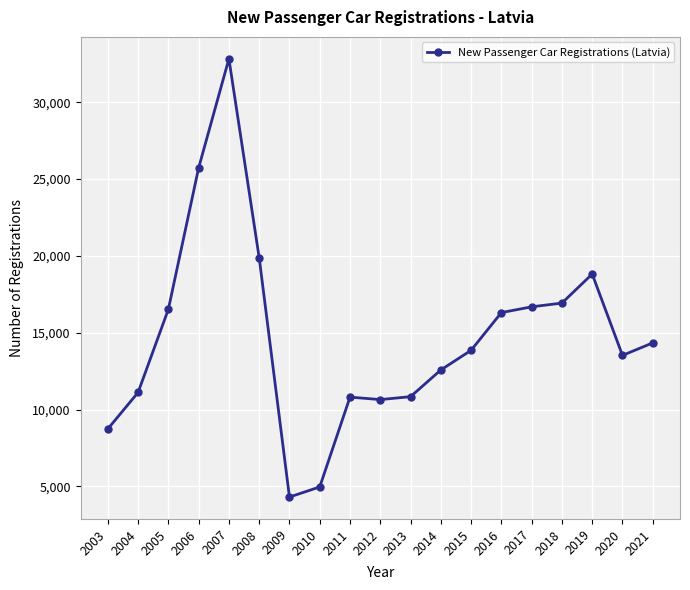

Does the chart have visible grid lines?

Yes